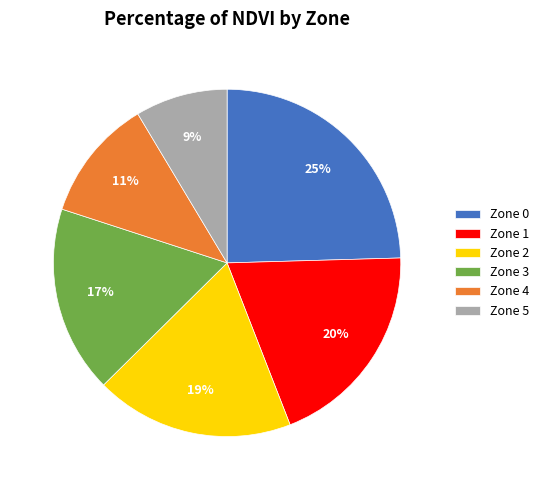

True or false: Zone 2 accounts for 5% of the total.

False